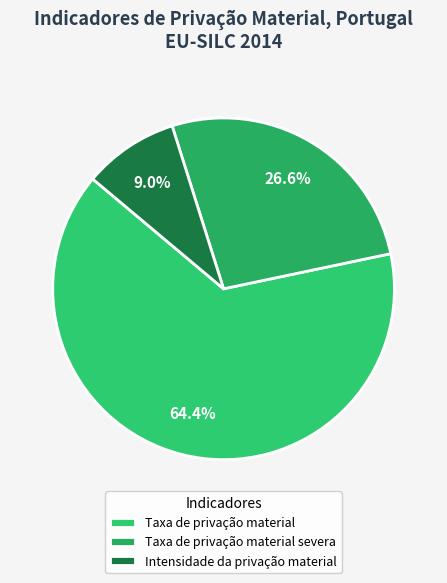

The Taxa de privação material severa slice represents 39% of the pie. True or false?

False